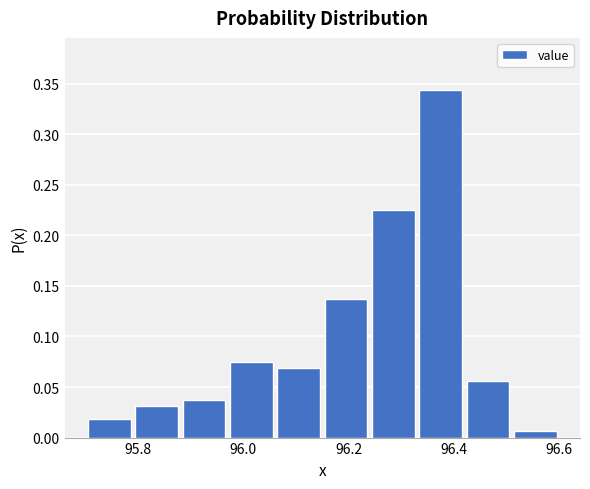

Reading left to right, list every bar in this chart as the range it spans on the x-axis followed by its height. Neither the bar edges nor the heights are printed on the chart, so give them approximately, as read against the axes.

95.70 to 95.79: 0.020
95.79 to 95.88: 0.030
95.88 to 95.97: 0.040
95.97 to 96.06: 0.075
96.06 to 96.15: 0.070
96.15 to 96.24: 0.140
96.24 to 96.33: 0.225
96.33 to 96.42: 0.345
96.42 to 96.51: 0.055
96.51 to 96.60: 0.005